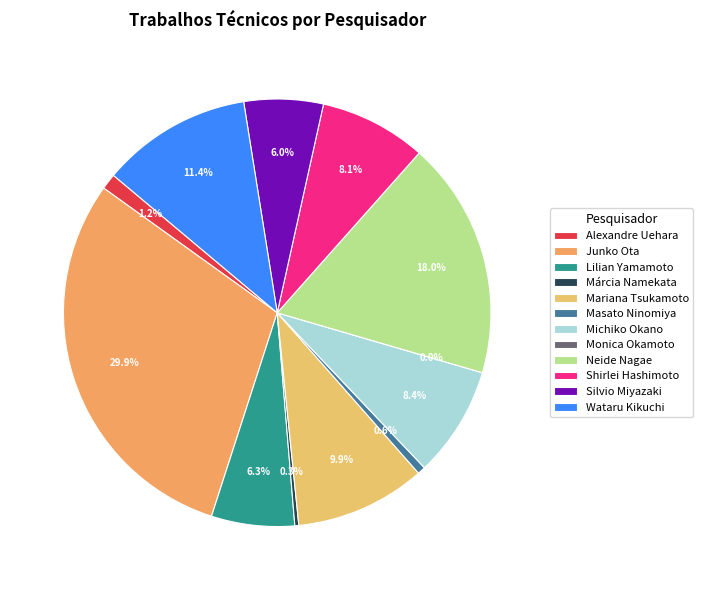

How many slices are in this pie chart?

12